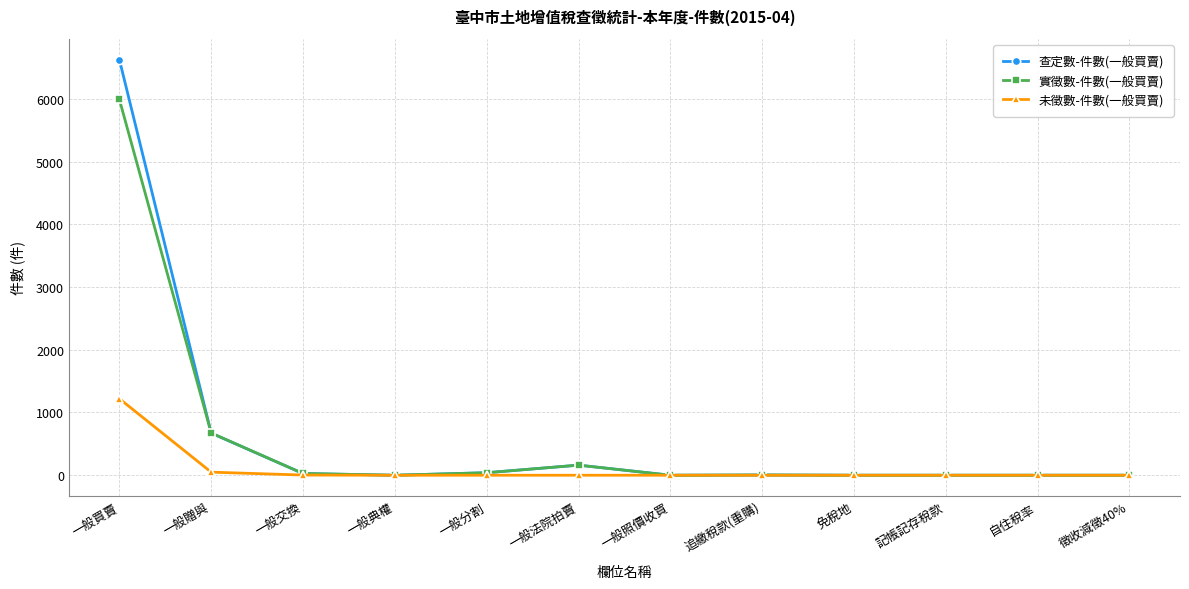

What is the difference between the maximum and minimum values in the 未徵數-件數(一般買賣) series?

1220